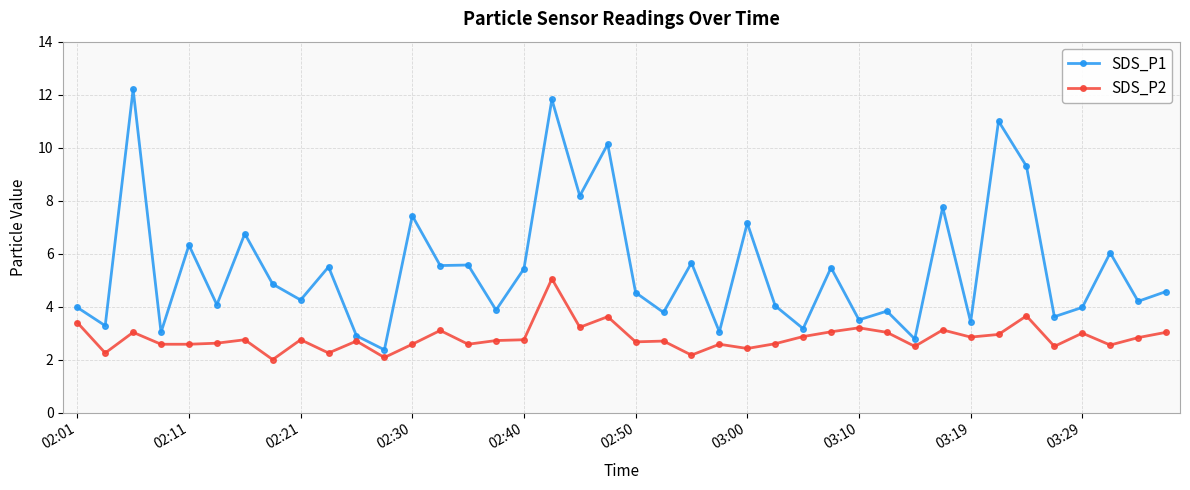

How many lines are shown in the chart?

2